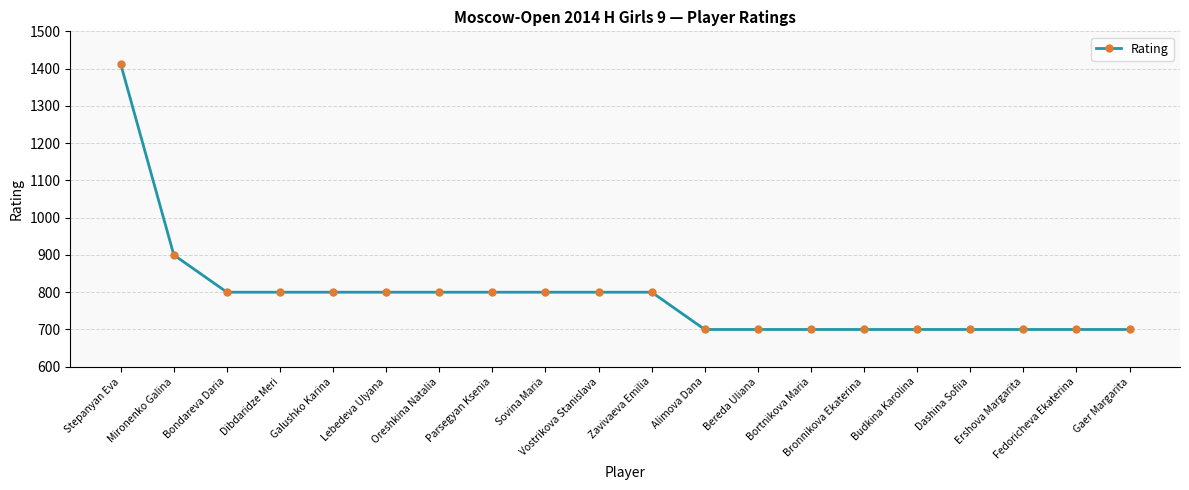

Reading left to right, list all the values displayed in this chart.

Stepanyan Eva=1412	Mironenko Galina=900	Bondareva Daria=800	Dibdaridze Meri=800	Galushko Karina=800	Lebedeva Ulyana=800	Oreshkina Natalia=800	Parsegyan Ksenia=800	Sovina Maria=800	Vostrikova Stanislava=800	Zavivaeva Emilia=800	Alimova Dana=700	Bereda Uliana=700	Bortnikova Maria=700	Bronnikova Ekaterina=700	Budkina Karolina=700	Dashina Sofiia=700	Ershova Margarita=700	Fedoricheva Ekaterina=700	Gaer Margarita=700